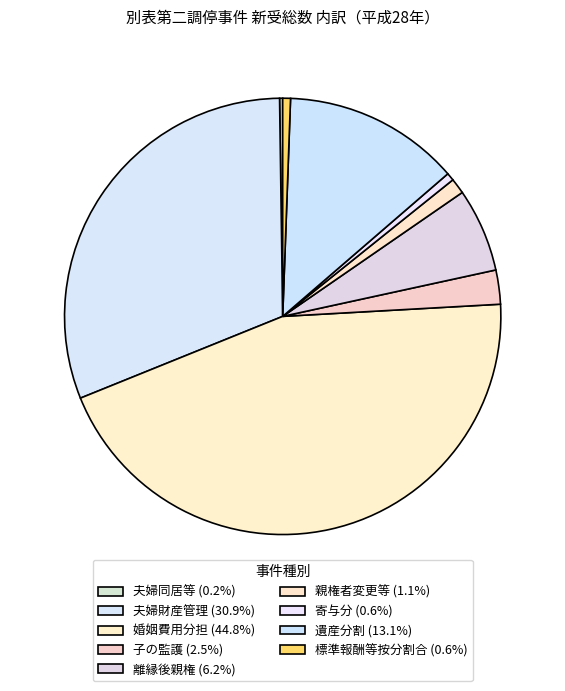

True or false: 離縁後親権 accounts for 6% of the total.

True